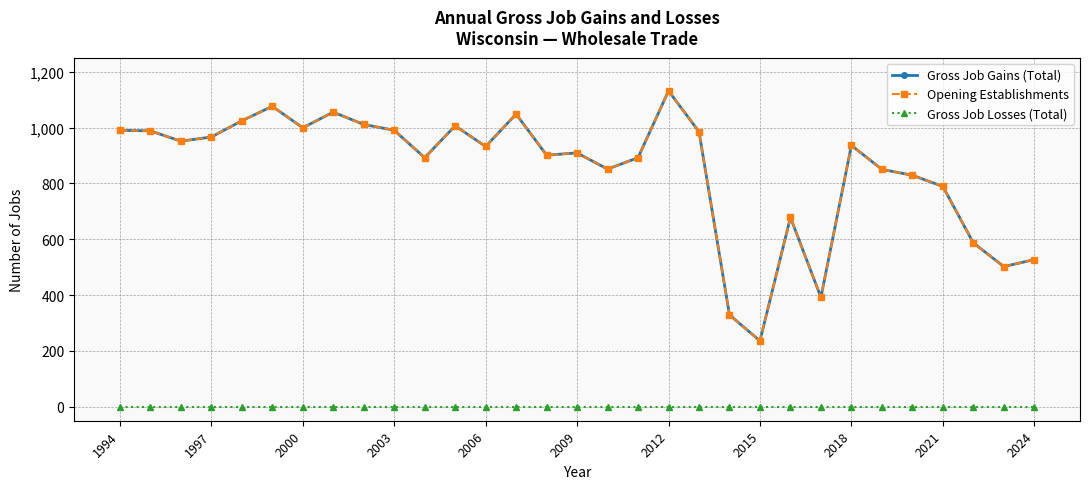

How many lines are shown in the chart?

3